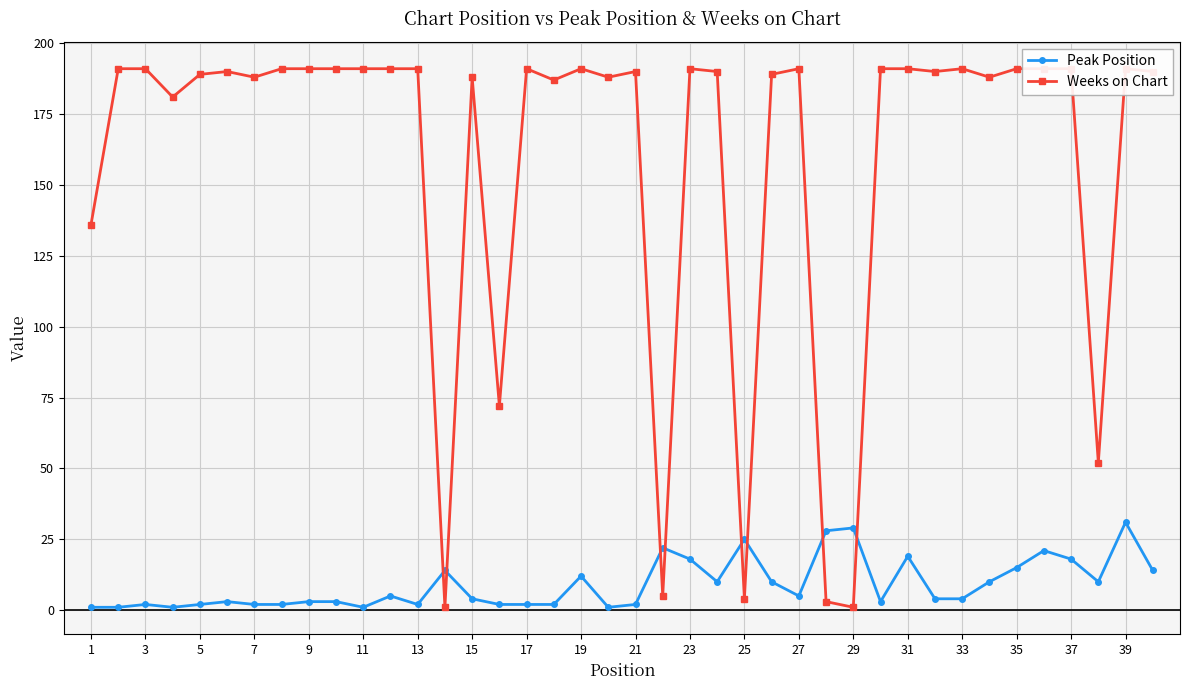

True or false: Peak Position has a value of 15 at 35.

True